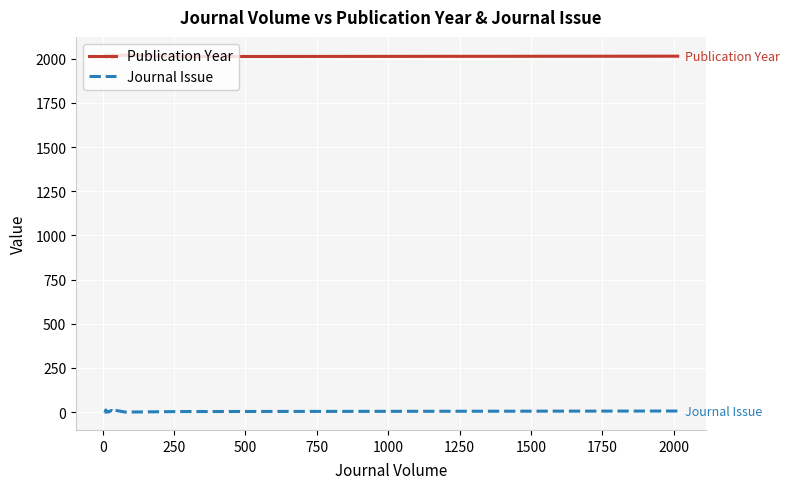

What is the label of the 9th point from the left?

1750